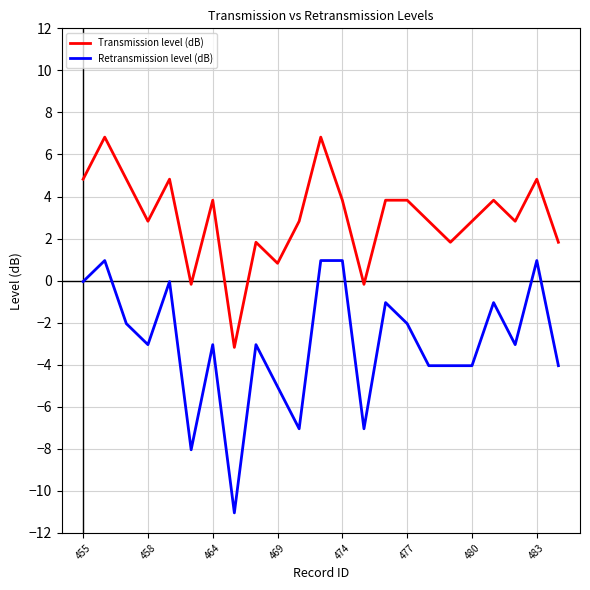

What is the difference between the maximum and minimum values in the Retransmission level (dB) series?

12.0